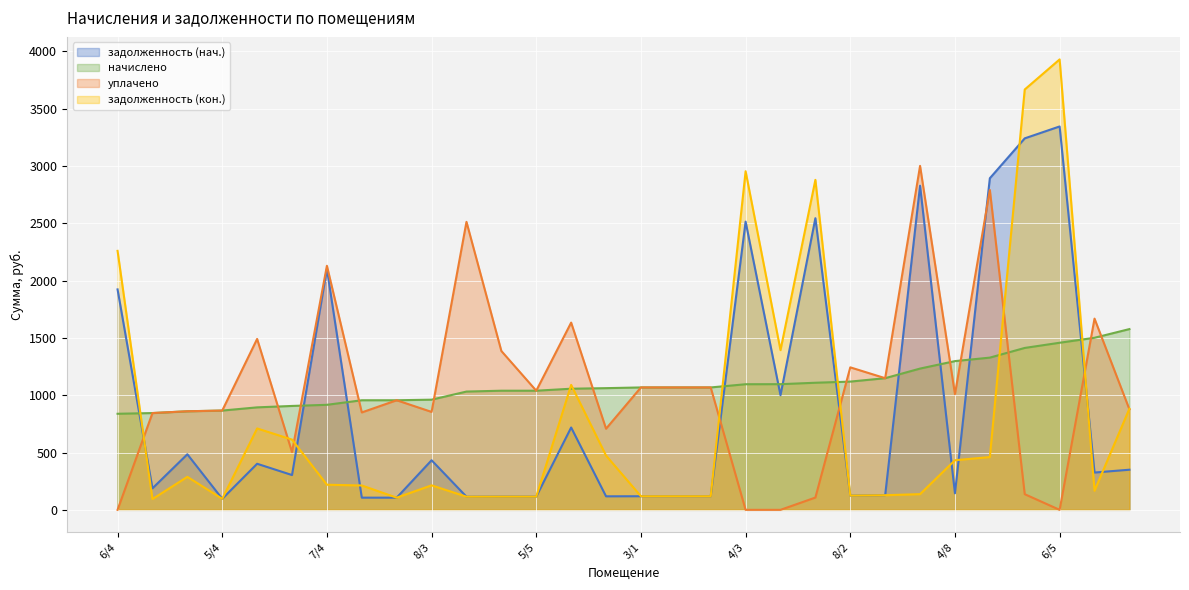

Rank the series by their maximum value, from lowest to highest.

начислено, уплачено, задолженность (нач.), задолженность (кон.)